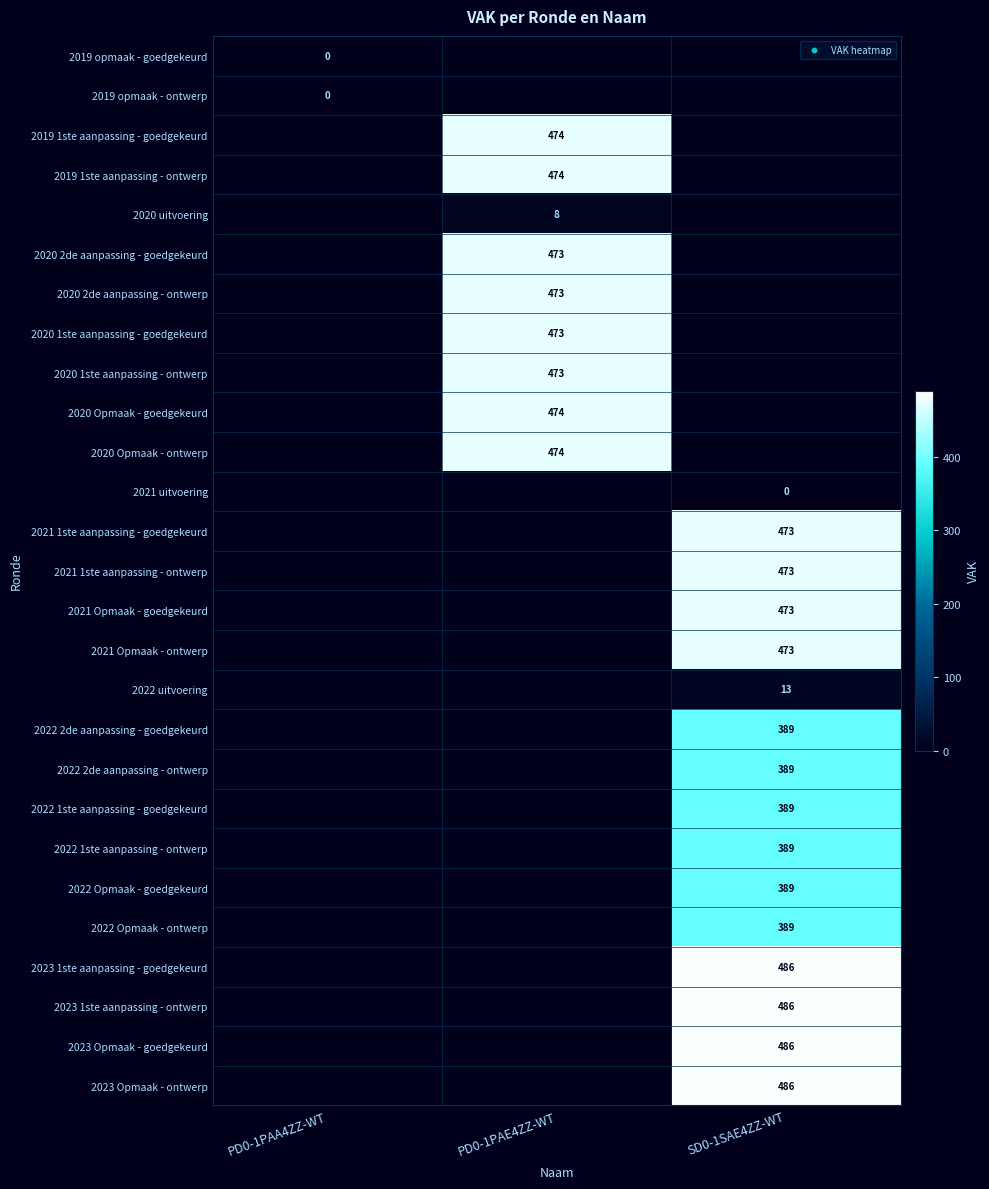

The 2023 Opmaak - goedgekeurd series shows 486 at SD0-1SAE4ZZ-WT. True or false?

True